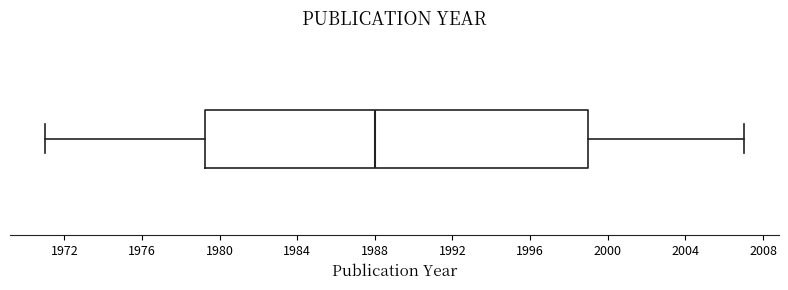

Transcribe this box plot: give where the median line is, the range the box spans, and where the two whiskers end, as read against the x-axis. The values are not printed on the chart, so give them approximately, as read against the axis.

median 1988.0, box 1979.5 to 1999.0, whiskers 1971.0 to 2007.0